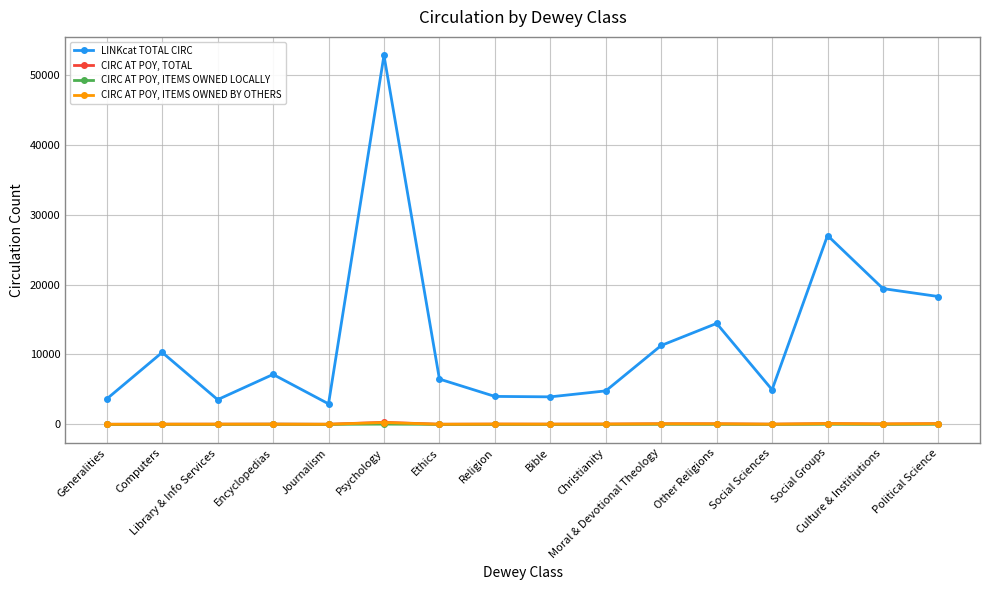

What is the difference between the second highest and minimum values in the CIRC AT POY, ITEMS OWNED BY OTHERS series?

91